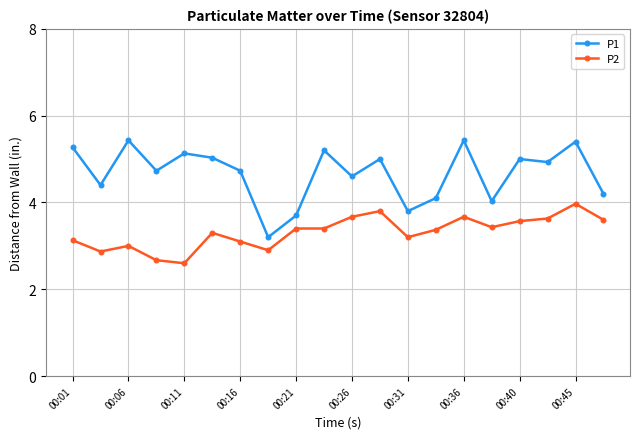

What is the minimum value for P1?

3.2